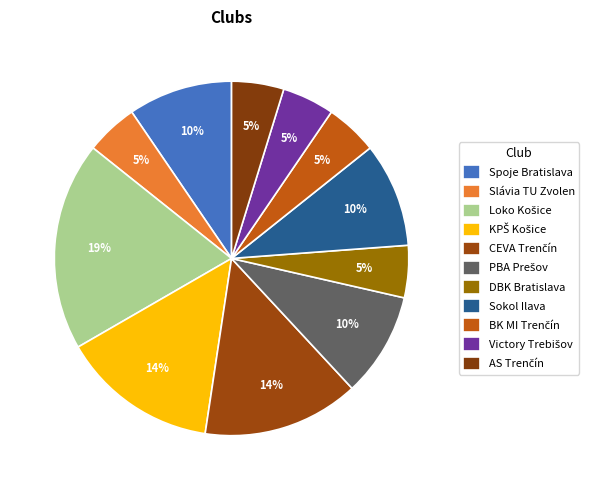

What percentage is NOT represented by Spoje Bratislava?

90.5%